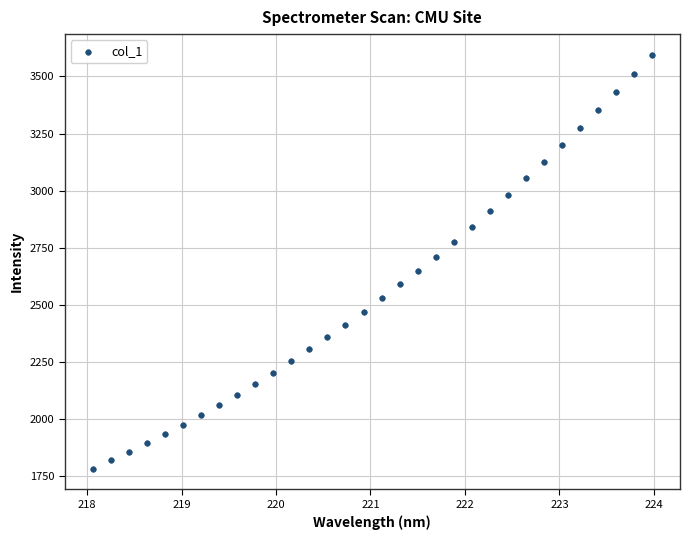

What is the range of Y values (max minus min)?

1813.1